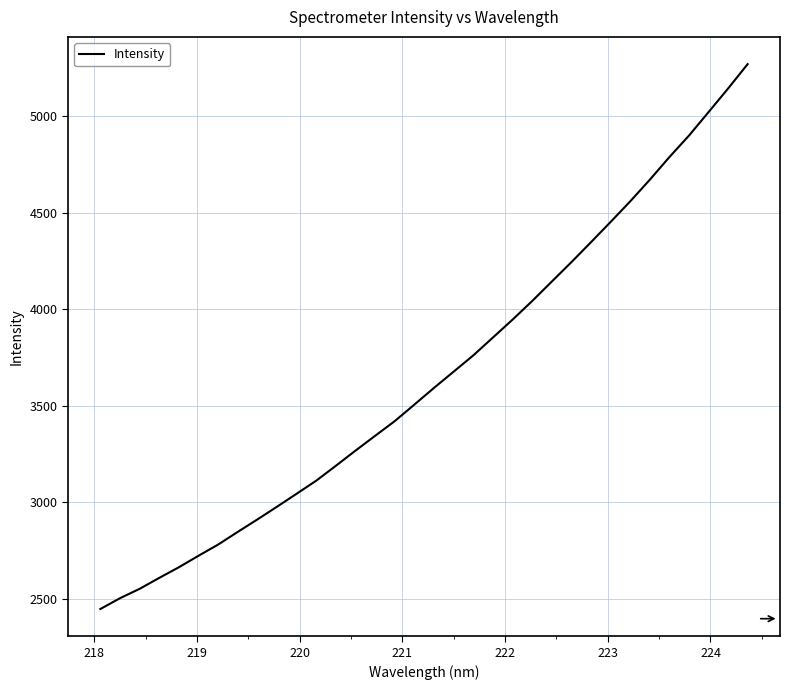

What is the greatest value displayed?

5269.0